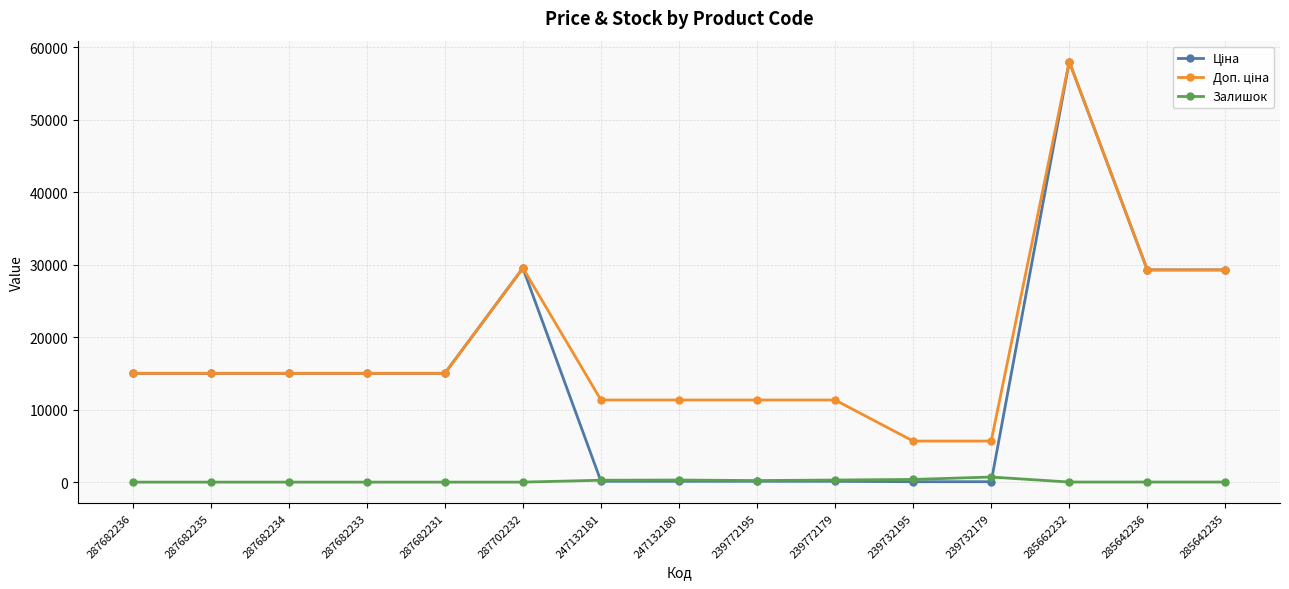

Does the chart display data point markers on the line(s)?

Yes